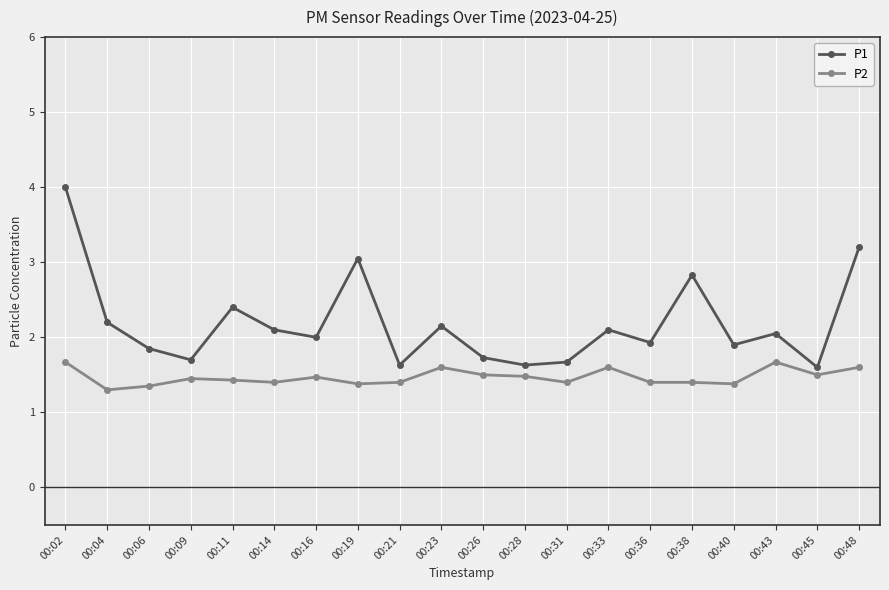

Rank the series at 00:06 from highest to lowest value.

P1, P2